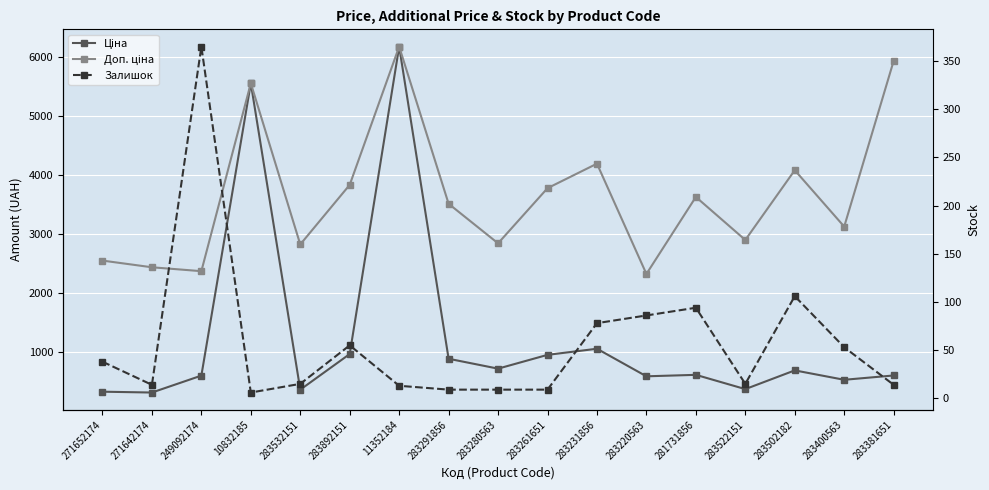

Reading left to right, what are all the values shown in this chart?

Ціна: 318.3	304.1	591.6	5560.3	352.6	958.4	6182.6	878.0	710.0	944.2	1048.4	579.8	604.6	362.1	680.4	520.6	594.0
Доп. ціна: 2546.4	2432.8	2366.5	5560.3	2821.2	3833.8	6182.6	3511.9	2839.8	3777.0	4193.5	2319.2	3627.9	2896.6	4082.3	3123.8	5940.0
Залишок: 38.0	14.0	365.0	6.0	15.0	55.0	13.0	9.0	9.0	9.0	78.0	86.0	94.0	15.0	106.0	53.0	14.0